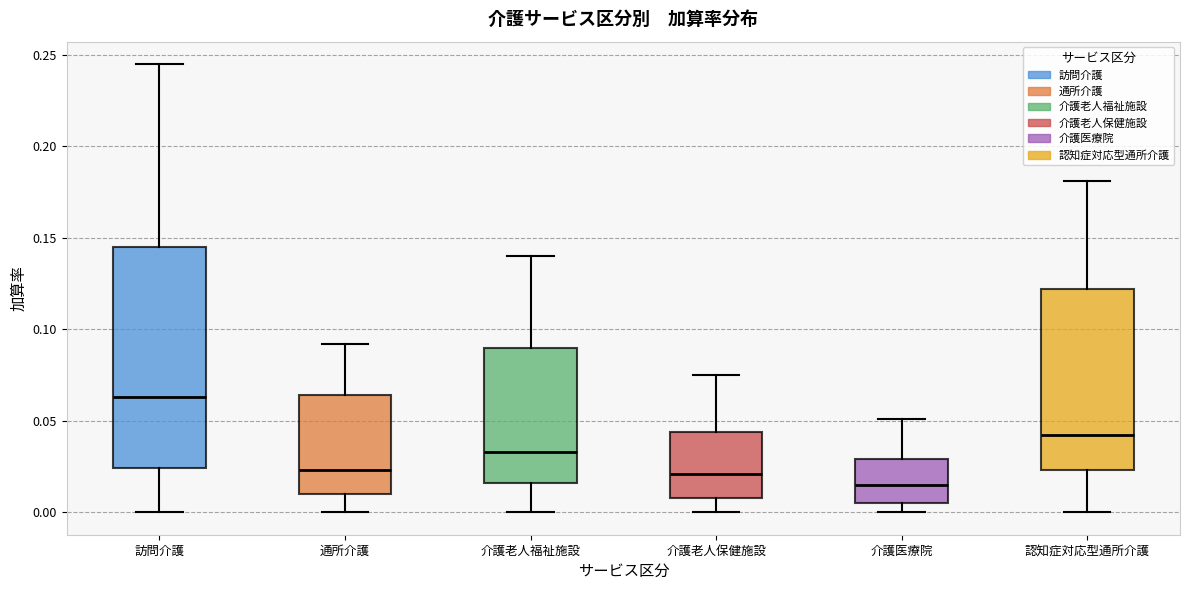

Reading left to right, transcribe this box plot: for each box, give where its median line is, the range the box spans, and where its two whiskers end, as read against the y-axis. The values are not printed on the chart, so give them approximately, as read against the axis.

訪問介護: median 0.065, box 0.025 to 0.145, whiskers 0.000 to 0.245
通所介護: median 0.025, box 0.010 to 0.065, whiskers 0.000 to 0.090
介護老人福祉施設: median 0.035, box 0.015 to 0.090, whiskers 0.000 to 0.140
介護老人保健施設: median 0.020, box 0.010 to 0.045, whiskers 0.000 to 0.075
介護医療院: median 0.015, box 0.005 to 0.030, whiskers 0.000 to 0.050
認知症対応型通所介護: median 0.040, box 0.025 to 0.120, whiskers 0.000 to 0.180